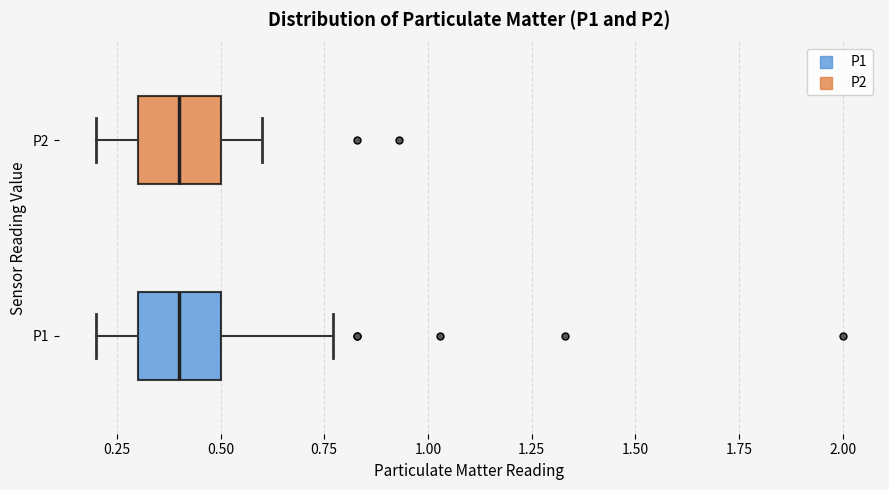

Where does the right whisker of the box for P1 end on the x-axis? The values are not printed on the chart, so give them approximately, as read against the axis.

0.75